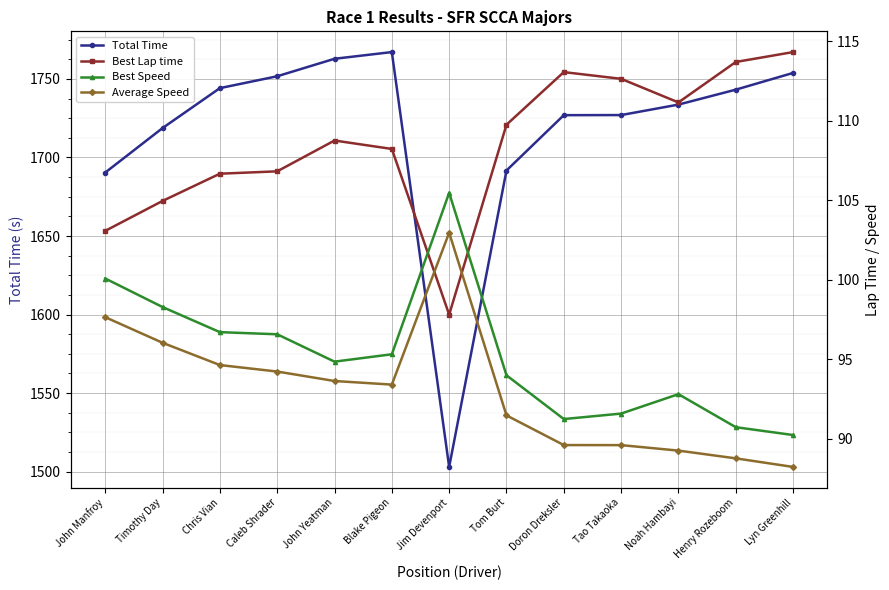

What is the sum of all Best Speed values?

1238.0